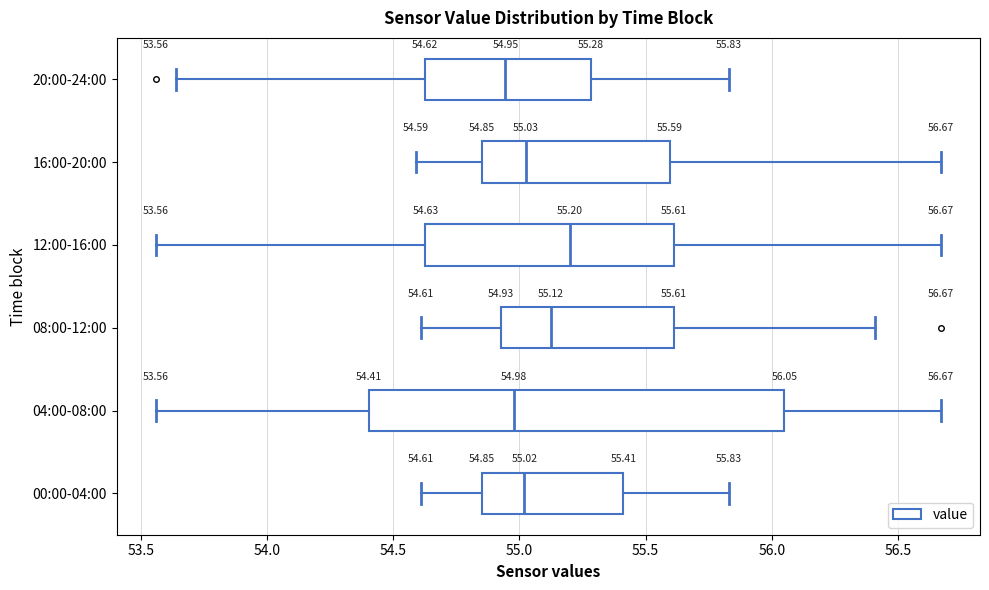

Comparing the boxes themselves (not the whiskers), which one is the widest?

04:00-08:00